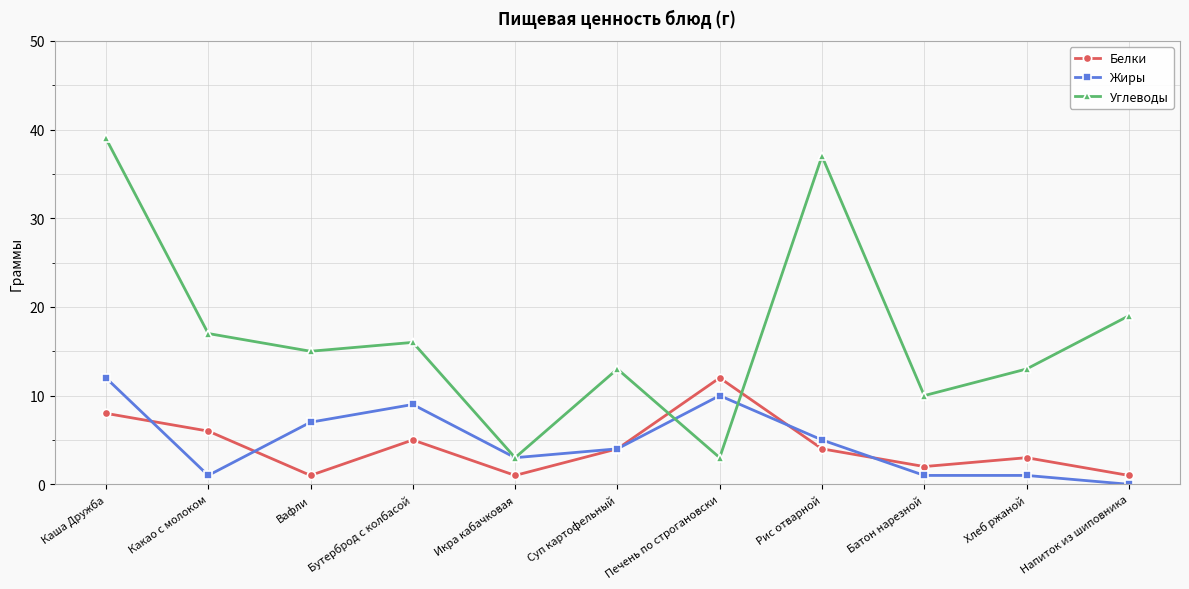

True or false: Белки and Жиры cross at least once.

True